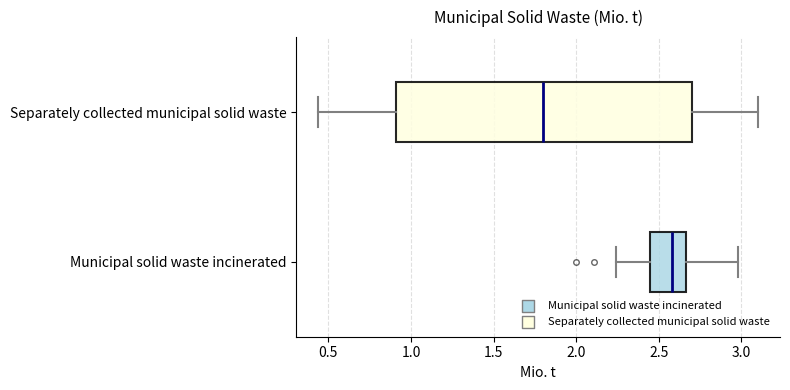

Reading bottom to top, read every box against the x-axis: the position of its median line, the range the box covers, and the ends of its whiskers. The values are not printed on the chart, so give them approximately, as read against the axis.

Municipal solid waste incinerated: median 2.60, box 2.45 to 2.65, whiskers 2.25 to 3.00
Separately collected municipal solid waste: median 1.80, box 0.90 to 2.70, whiskers 0.45 to 3.10